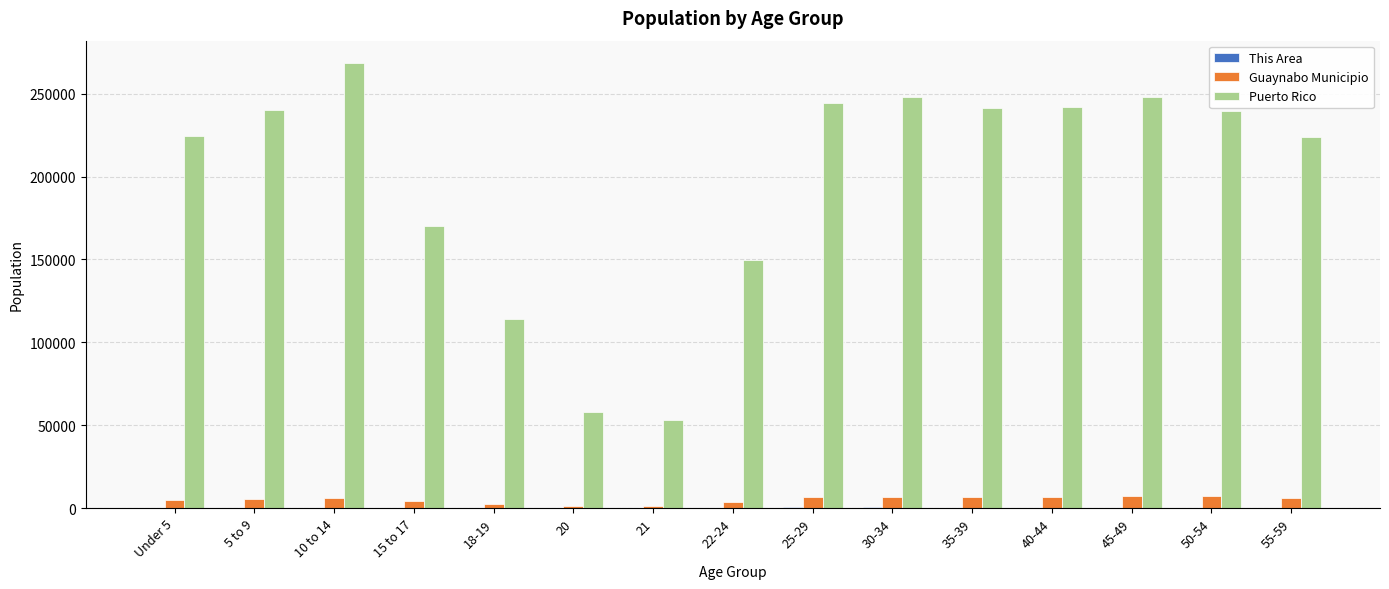

The value of Puerto Rico at 18-19 is 44235. True or false?

False